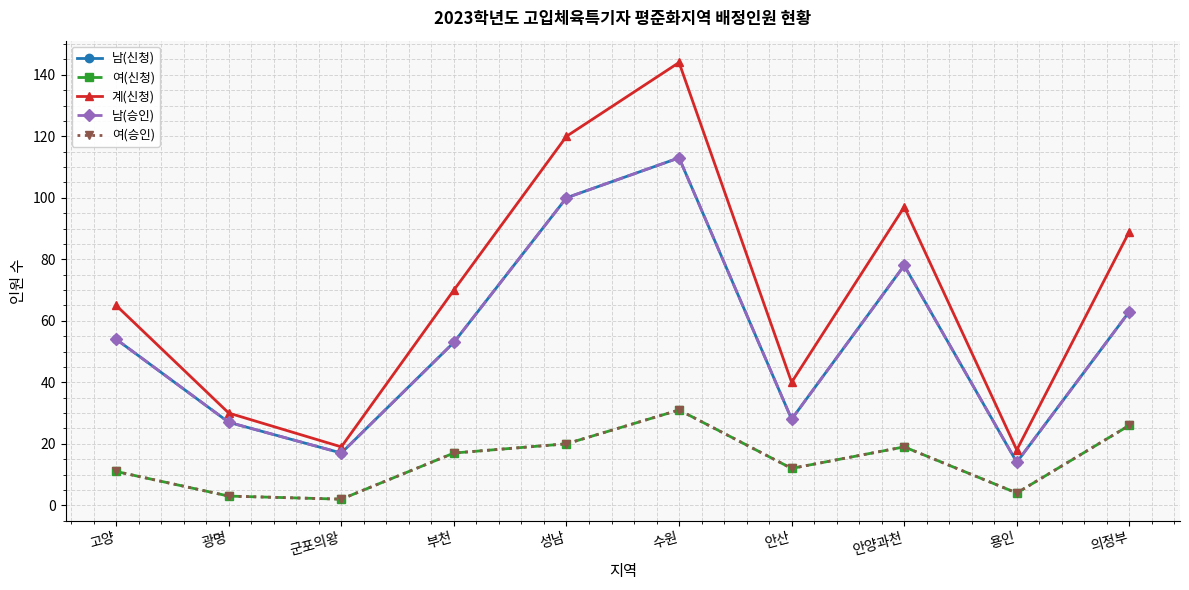

Is this an area chart (filled region under the line)?

No